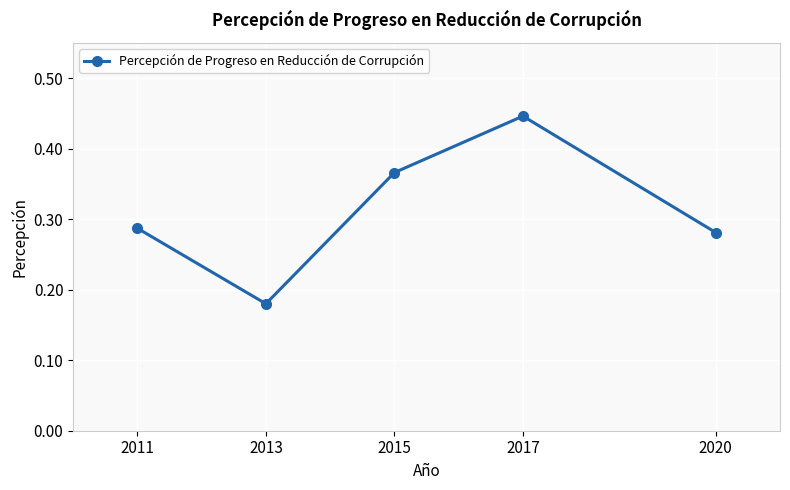

What is the change in value from 2017 to 2020?

-0.2